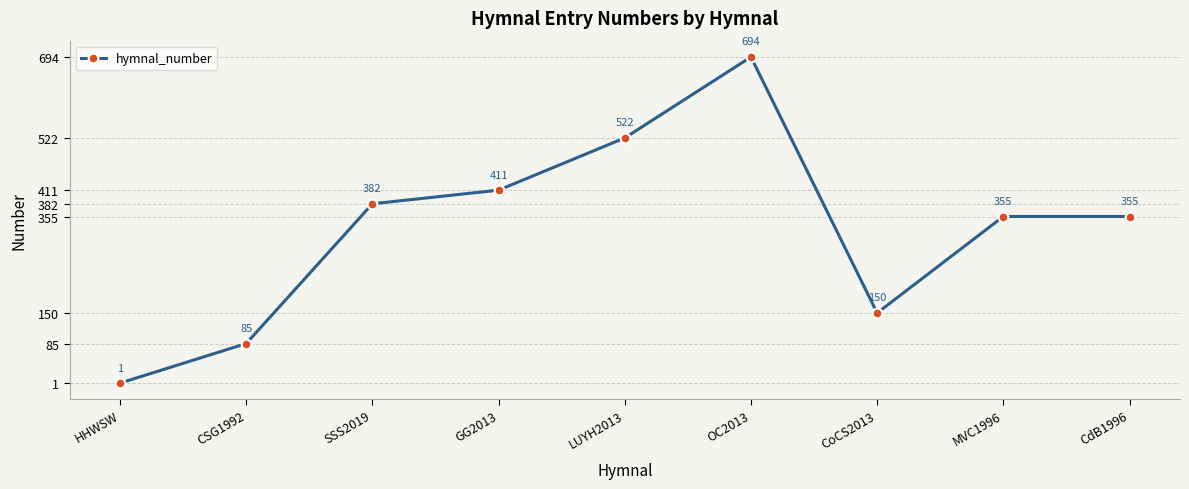

Where is the first local minimum?

CoCS2013